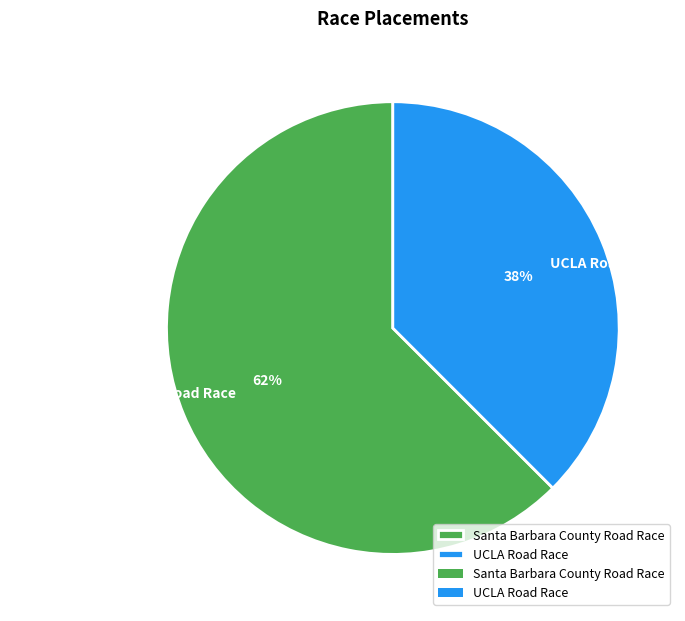

Which category accounts for the majority?

Santa Barbara County Road Race